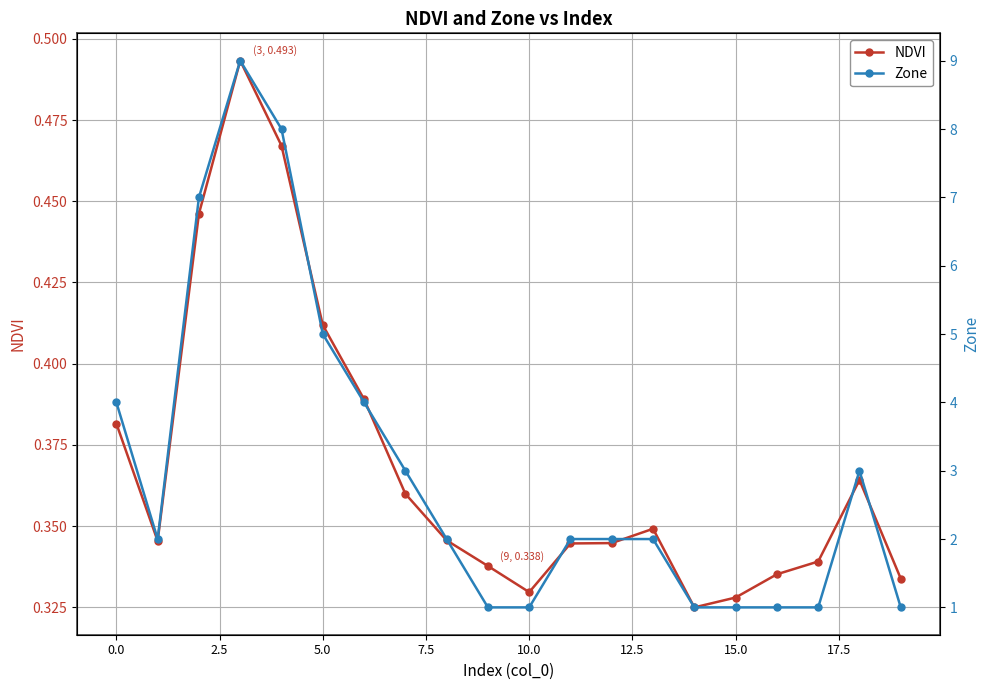

Rank the series by their average value, from lowest to highest.

NDVI, Zone